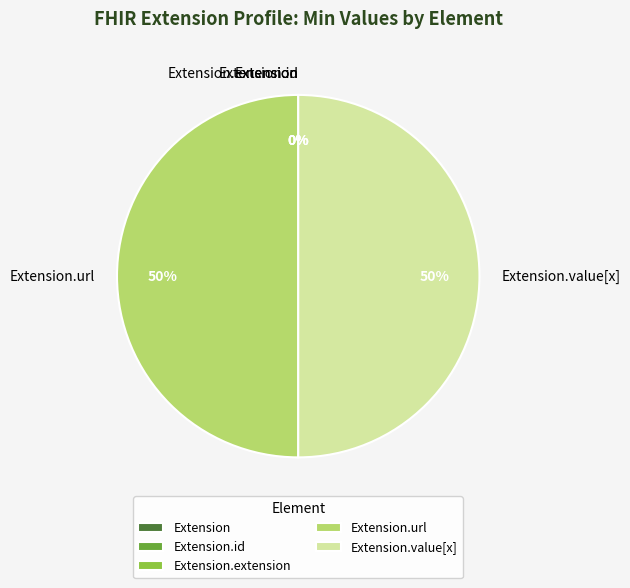

Count the number of slices in the pie.

5